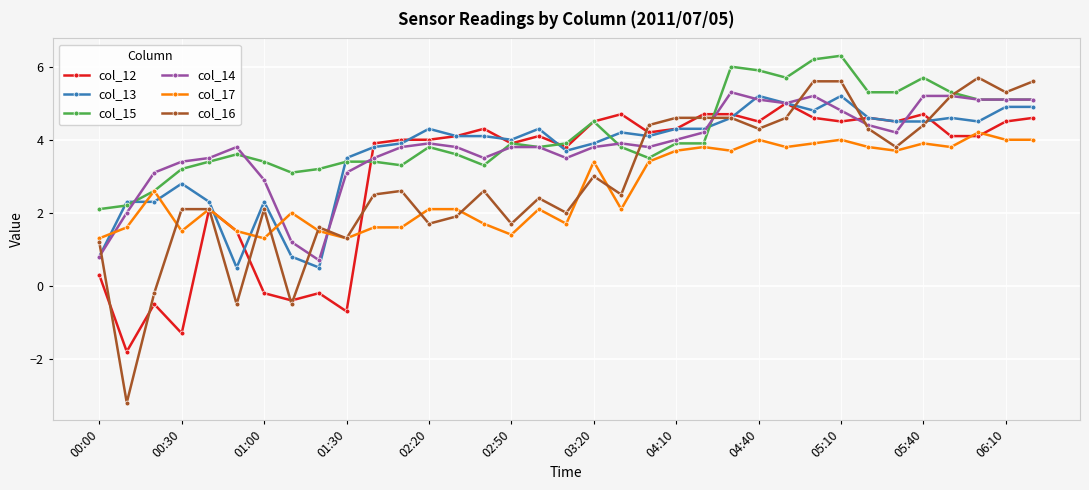

What is the value of the col_15 point at the 33rd from the left?

5.1